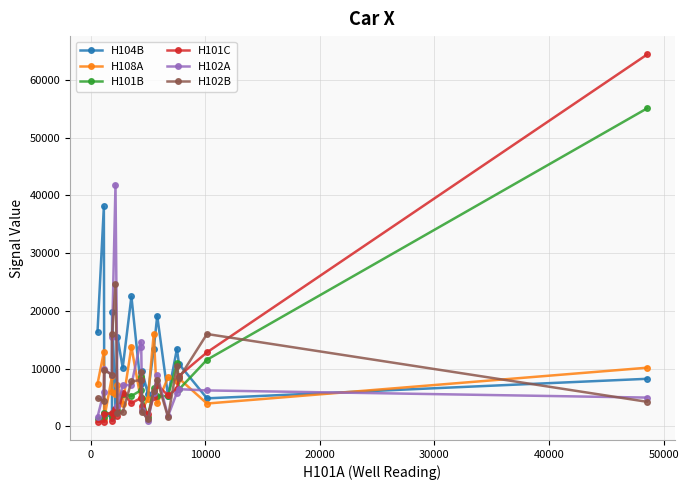

What is the value of the H102A point at the 16th from the left?

1770